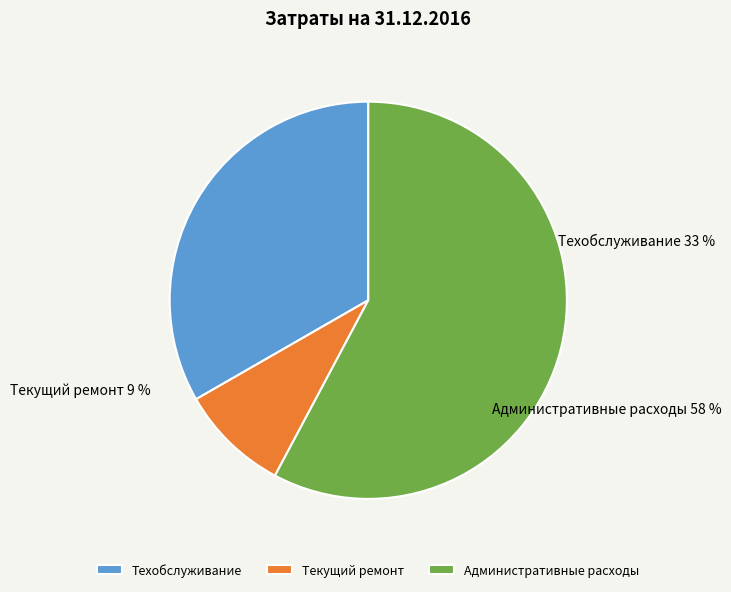

To the nearest percent, what is the difference between the Административные расходы and Техобслуживание slice percentages?

24%